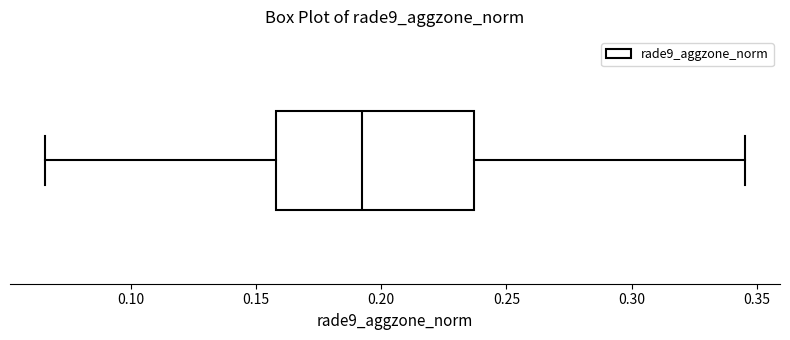

Transcribe this box plot: give where the median line is, the range the box spans, and where the two whiskers end, as read against the x-axis. The values are not printed on the chart, so give them approximately, as read against the axis.

median 0.195, box 0.160 to 0.235, whiskers 0.065 to 0.345